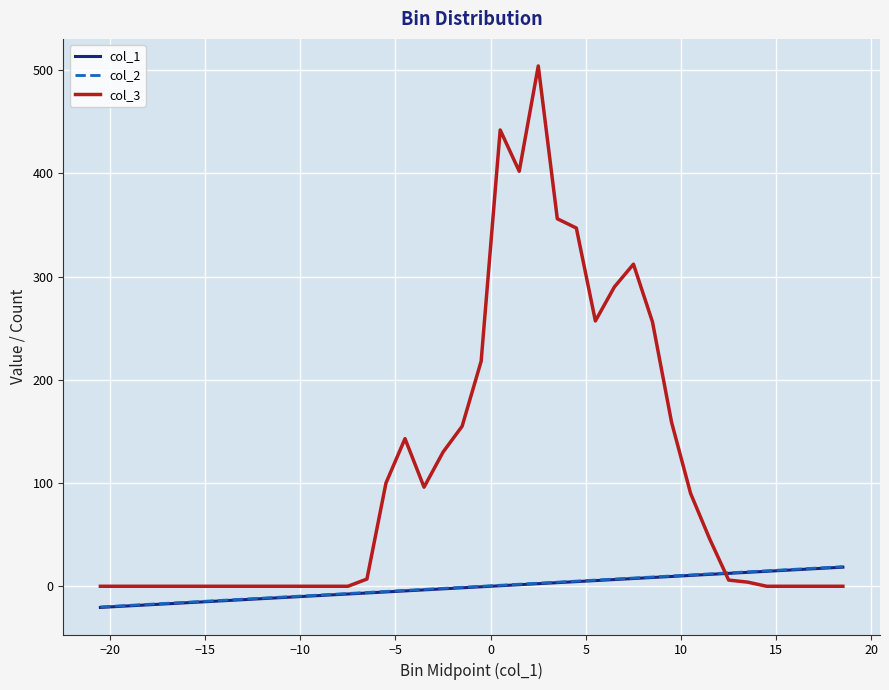

Does the chart have visible grid lines?

Yes